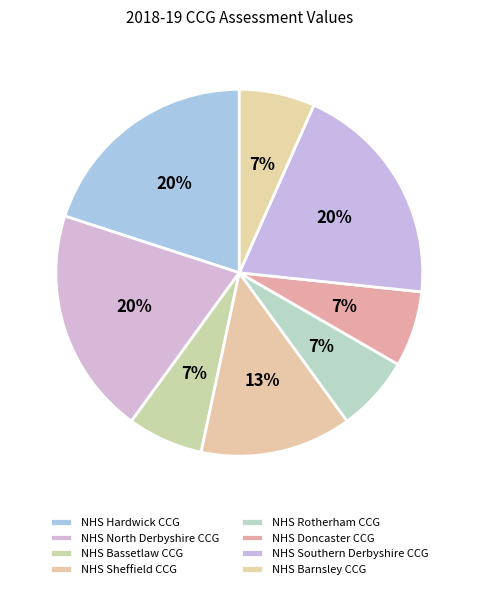

Do NHS Barnsley CCG and NHS Bassetlaw CCG together represent more than half of the pie?

No